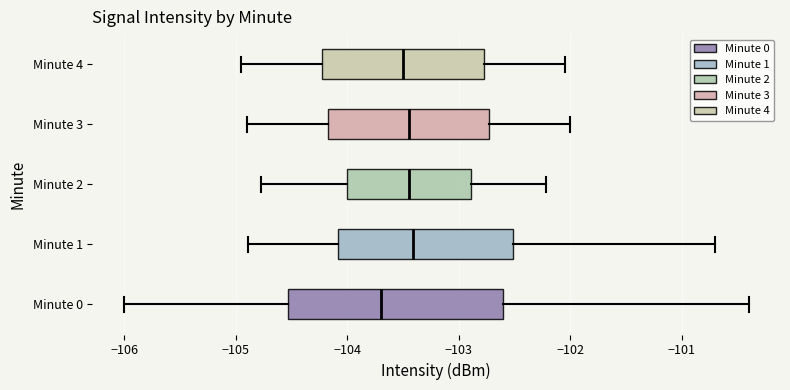

Reading bottom to top, transcribe this box plot: for each box, give where its median line is, the range the box spans, and where its two whiskers end, as read against the x-axis. The values are not printed on the chart, so give them approximately, as read against the axis.

Minute 0: median -103.7, box -104.5 to -102.6, whiskers -106.0 to -100.4
Minute 1: median -103.4, box -104.1 to -102.5, whiskers -104.9 to -100.7
Minute 2: median -103.4, box -104.0 to -102.9, whiskers -104.8 to -102.2
Minute 3: median -103.4, box -104.2 to -102.7, whiskers -104.9 to -102.0
Minute 4: median -103.5, box -104.2 to -102.8, whiskers -104.9 to -102.0